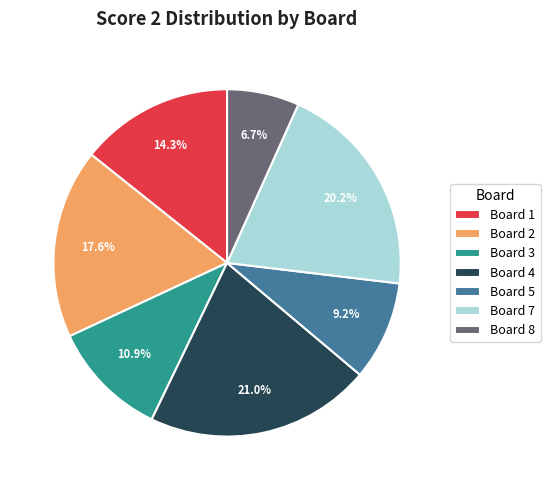

Is the sum of Board 2 and Board 7 greater than half?

No